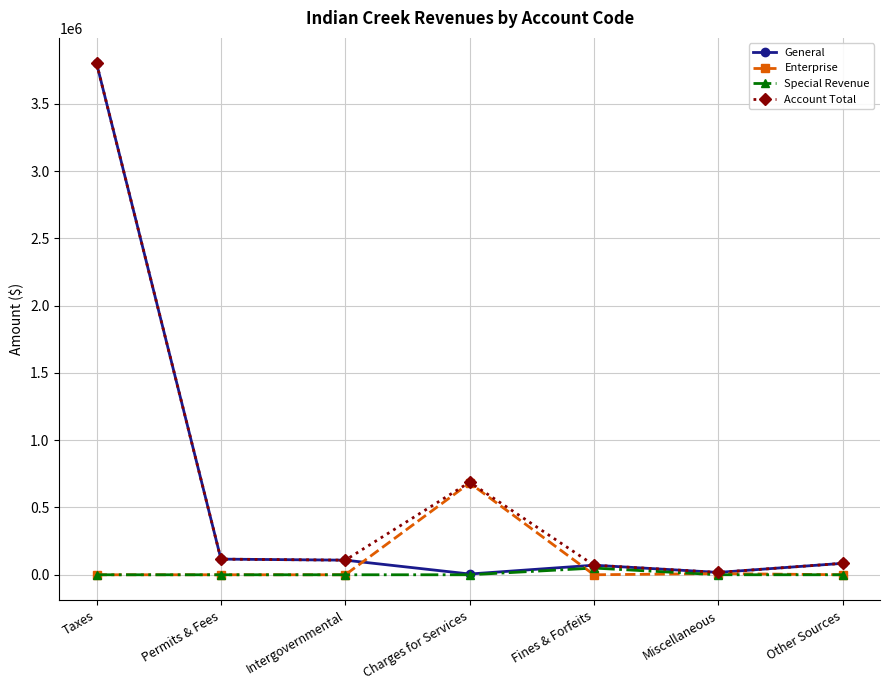

What value does the Account Total series have at Permits & Fees?

116292